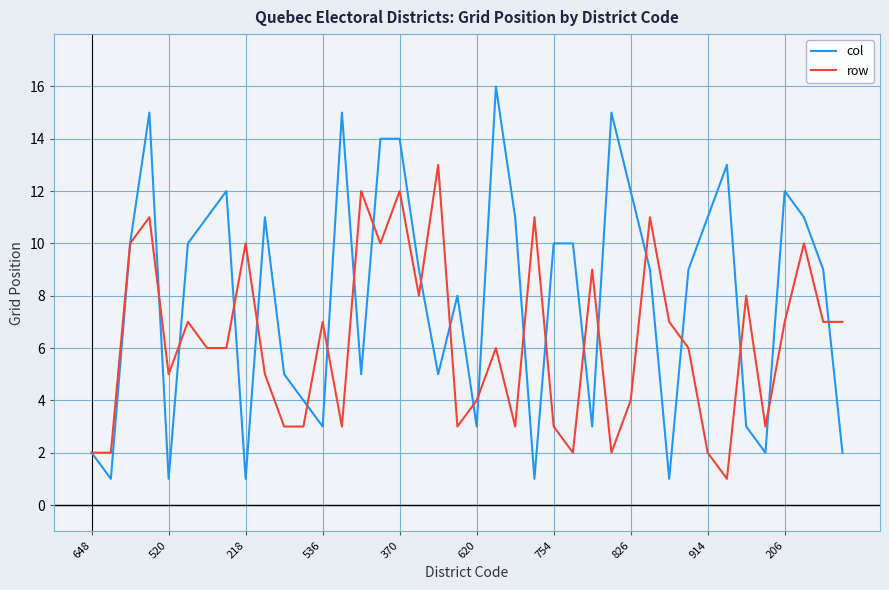

What is the minimum value shown in the chart?

1